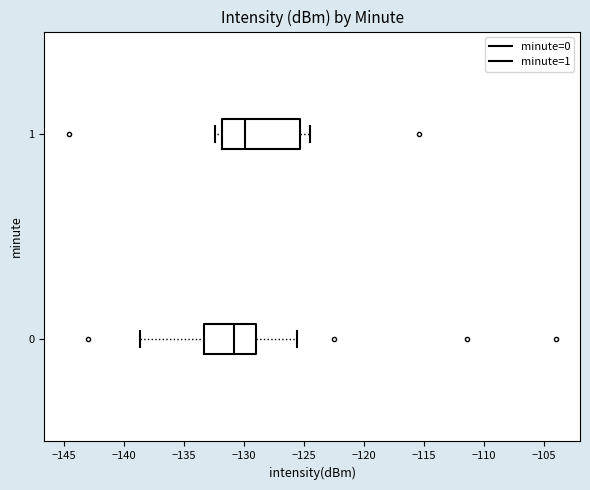

Which box's median line is the furthest to the right?

1